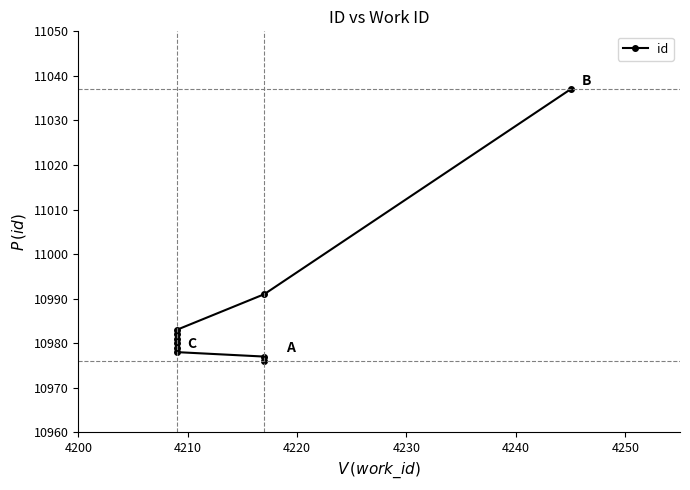

What is the change in value from 4210 to 4250?

+4